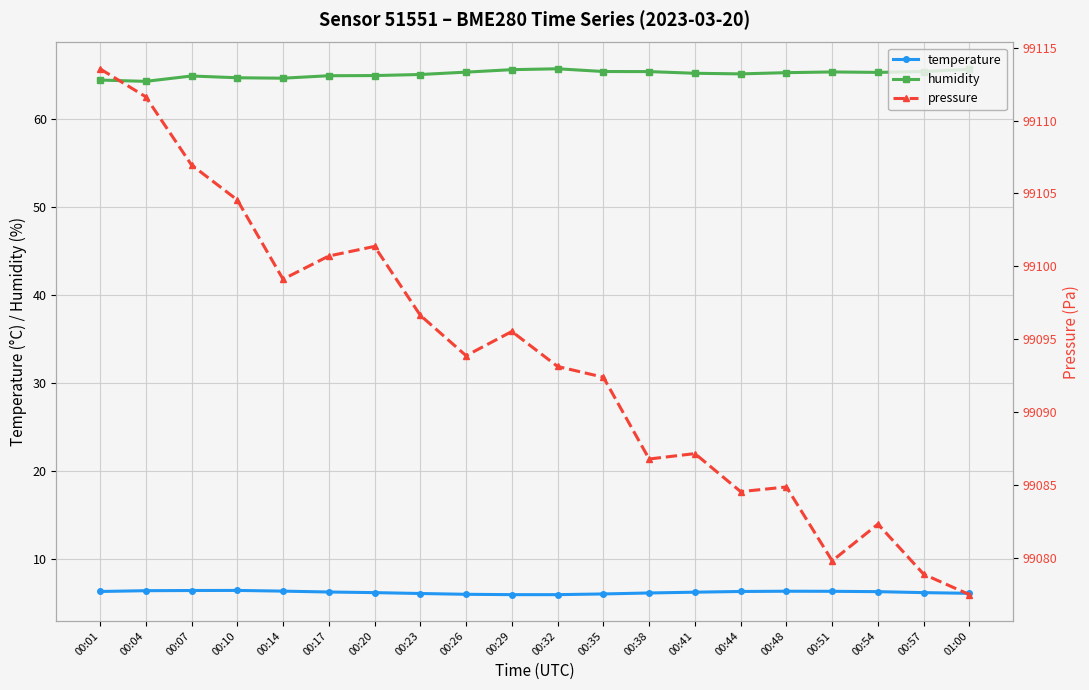

True or false: humidity has more than 0 points higher than both neighbors.

True